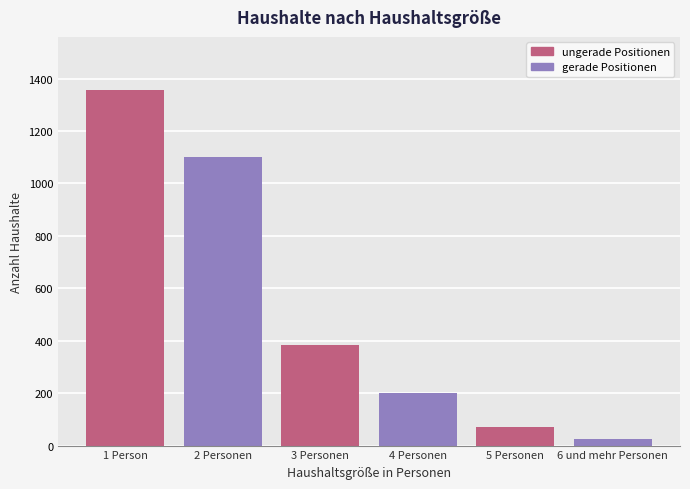

Reading left to right, transcribe all the data shown in this chart.

1 Person=1356	2 Personen=1103	3 Personen=382	4 Personen=202	5 Personen=72	6 und mehr Personen=25